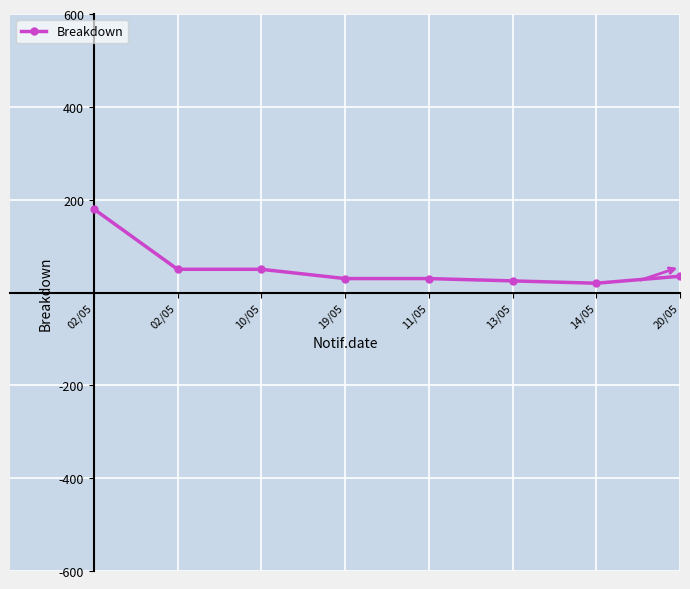

List the labels in order of value, smallest first.

14/05, 13/05, 19/05, 11/05, 20/05, 02/05, 10/05, 02/05